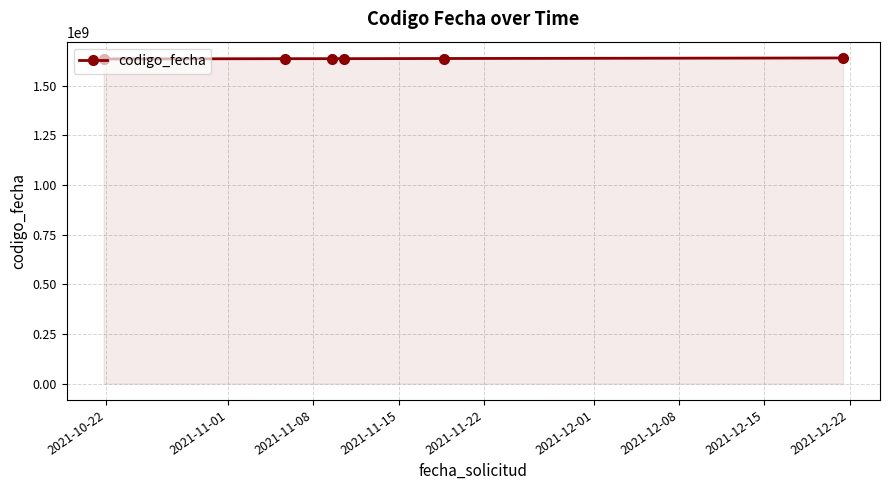

Count the number of data series in this chart.

1